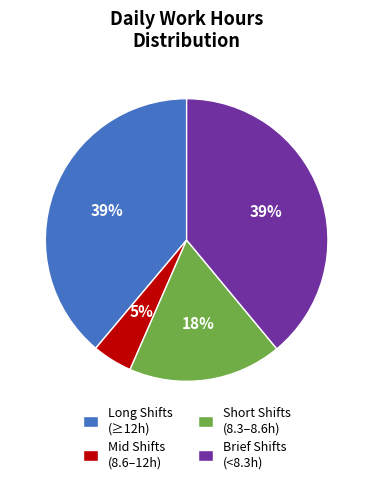

To the nearest percent, what percentage of the pie is Short Shifts (8.3–8.6h)?

18%